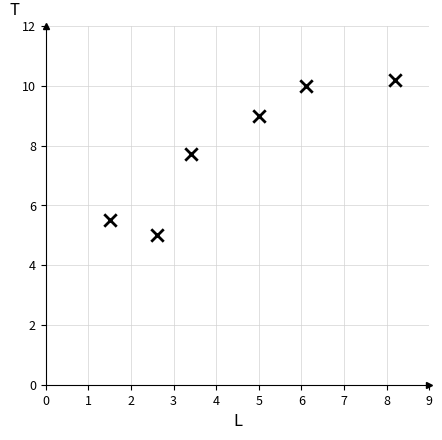

What is the range of Y values (max minus min)?

5.2